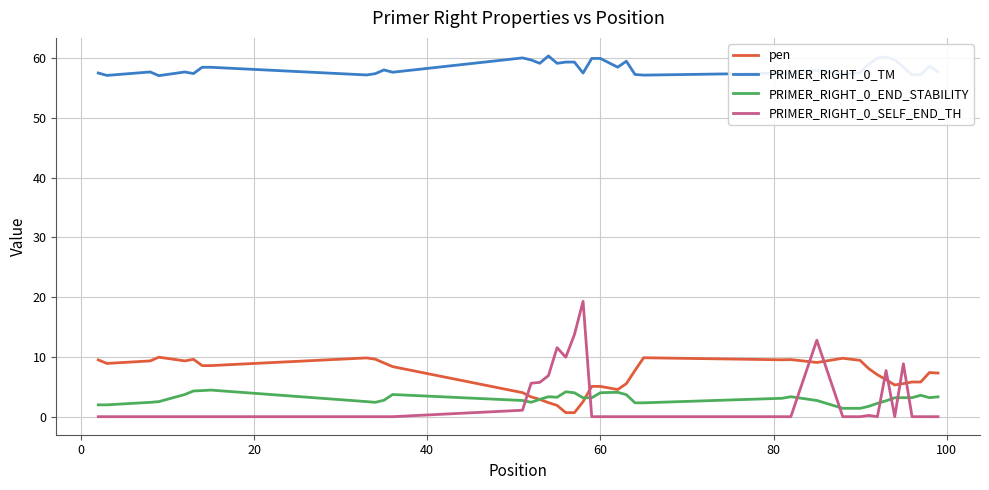

List the series in order of their peak value, lowest first.

PRIMER_RIGHT_0_END_STABILITY, pen, PRIMER_RIGHT_0_SELF_END_TH, PRIMER_RIGHT_0_TM